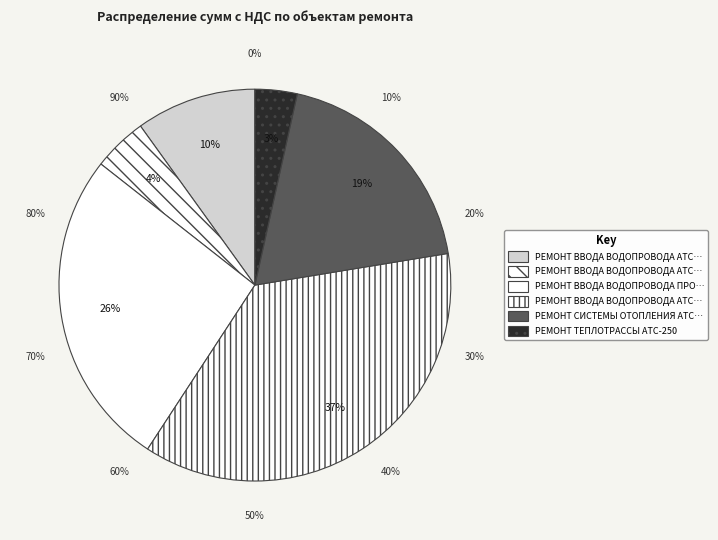

How many segments does this pie chart have?

6